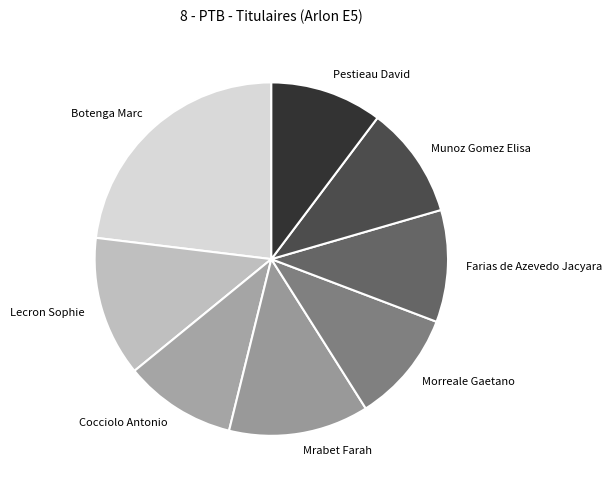

What is the ratio of the value at Cocciolo Antonio to the value at Munoz Gomez Elisa?

1.0